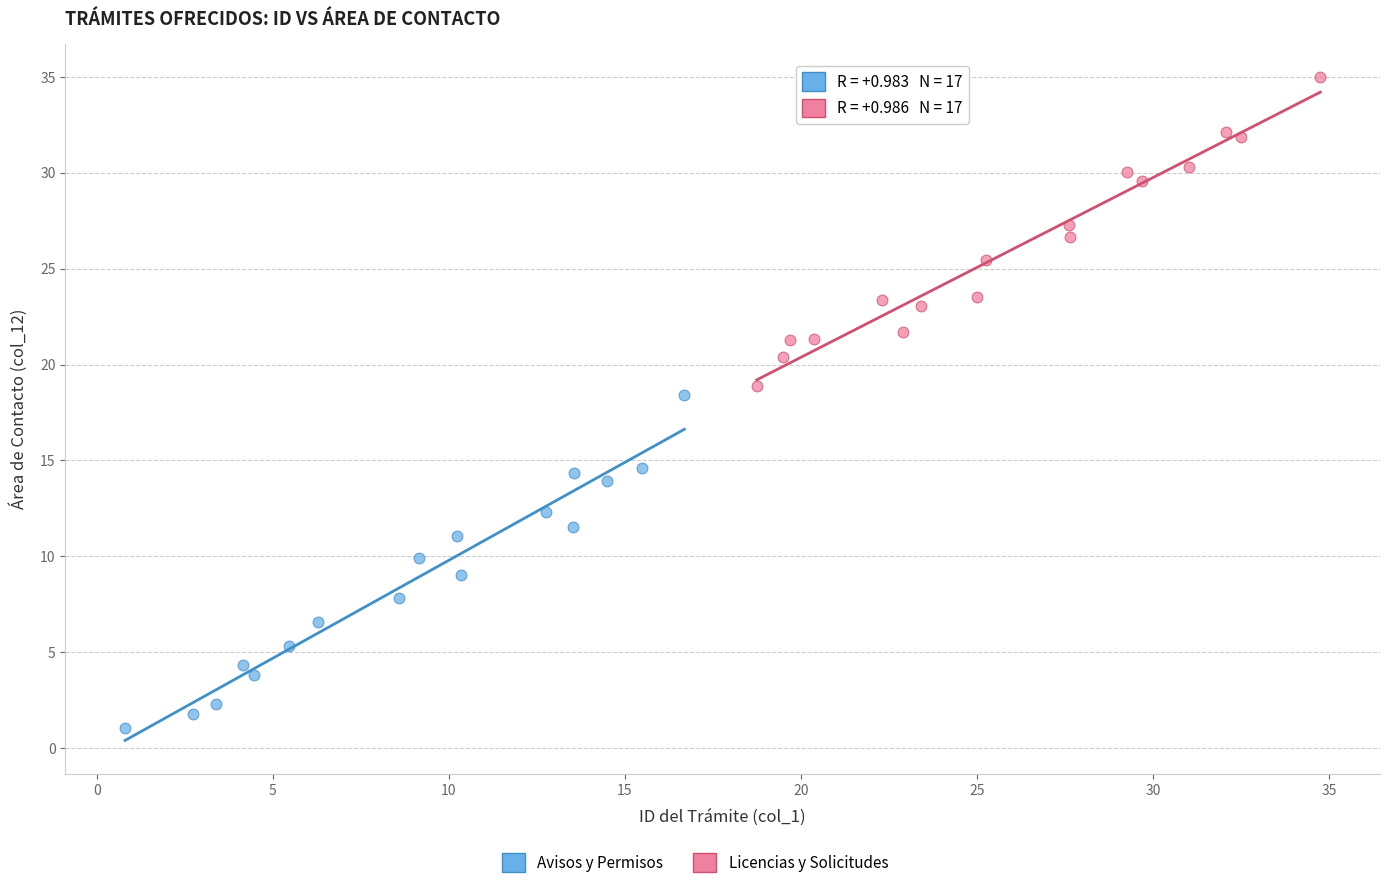

Which series has the largest Y range (max minus min)?

Avisos y Permisos